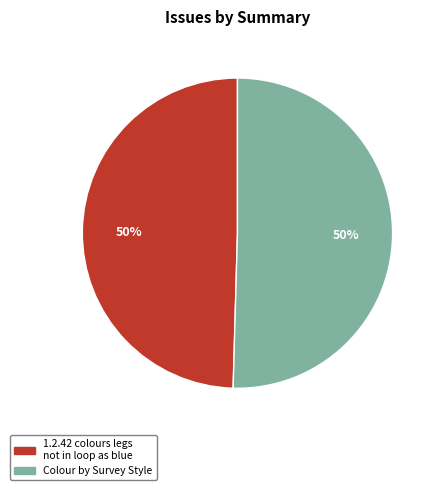

What is the ratio of the value at Colour by Survey Style to the value at 1.2.42 colours legs not in loop as blue?

1.0